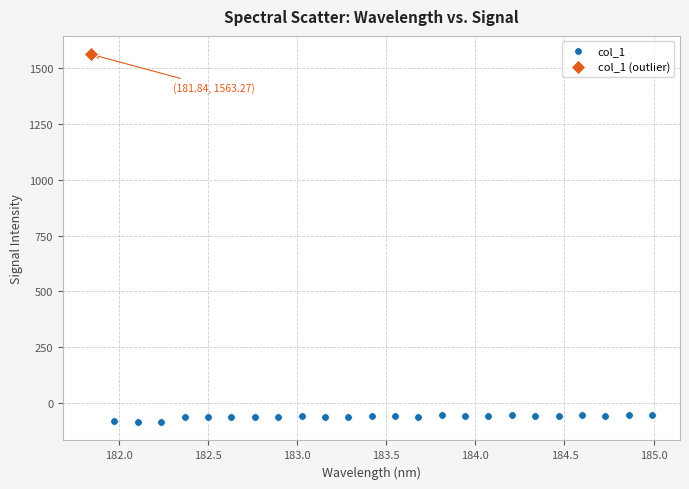

What are all the series names shown in the legend?

col_1, col_1 (outlier)